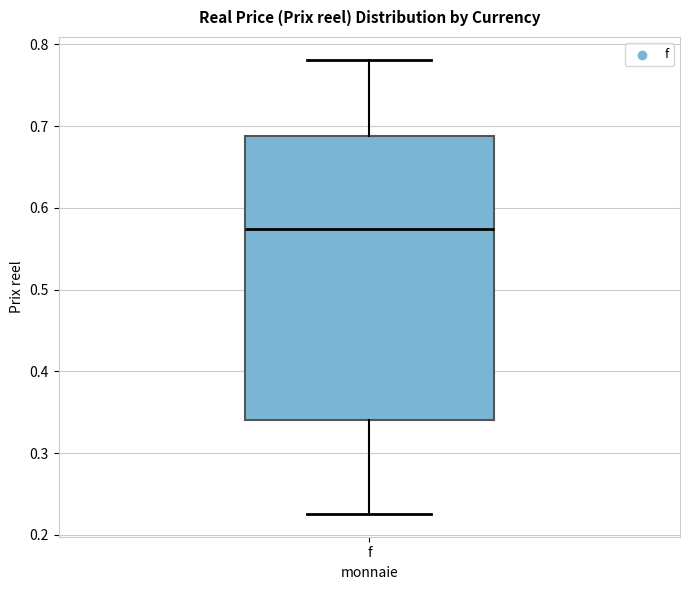

Transcribe this box plot: give where the median line is, the range the box spans, and where the two whiskers end, as read against the y-axis. The values are not printed on the chart, so give them approximately, as read against the axis.

median 0.57, box 0.34 to 0.69, whiskers 0.23 to 0.78